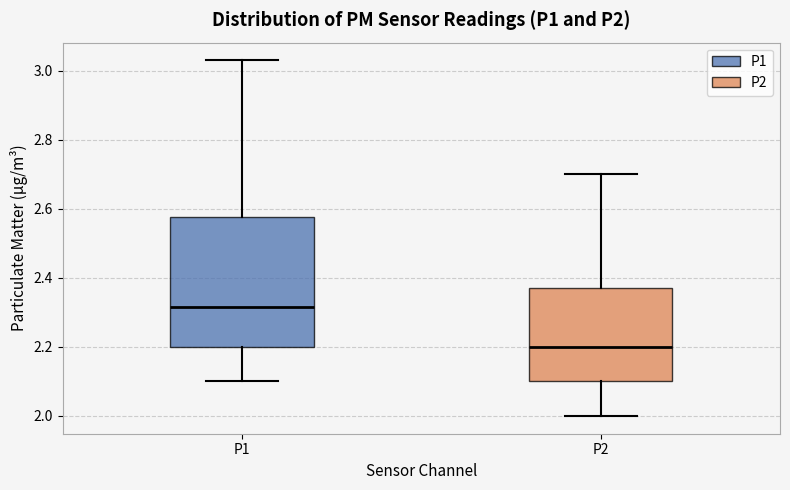

Reading left to right, read every box against the y-axis: the position of its median line, the range the box covers, and the ends of its whiskers. The values are not printed on the chart, so give them approximately, as read against the axis.

P1: median 2.32, box 2.20 to 2.58, whiskers 2.10 to 3.04
P2: median 2.20, box 2.10 to 2.38, whiskers 2.00 to 2.70